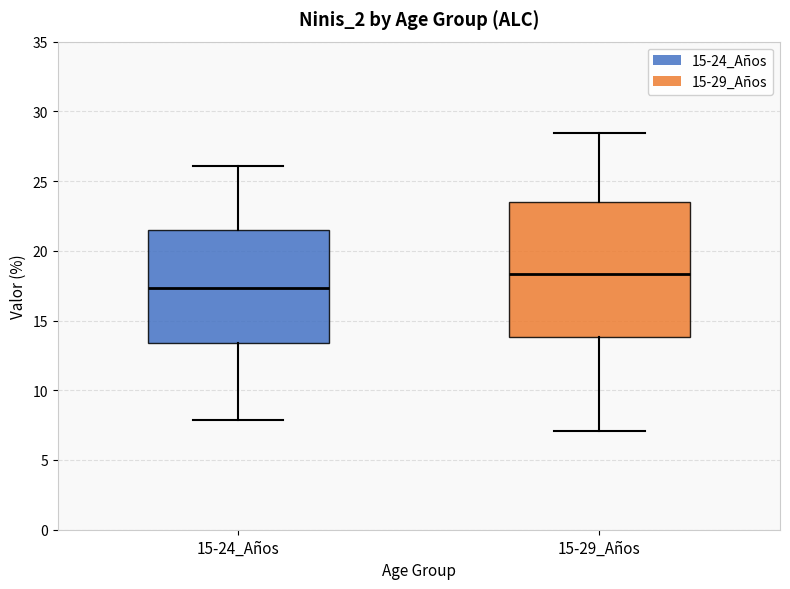

Which box has the highest median line?

15-29_Años